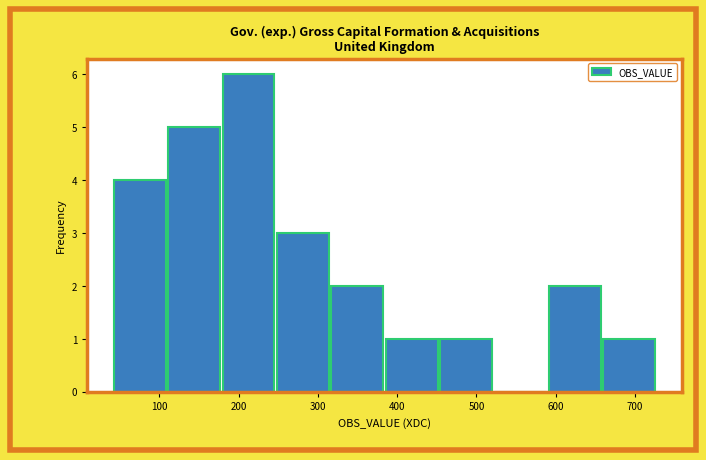

Over which range of the x-axis is the bar tallest?

180 to 250